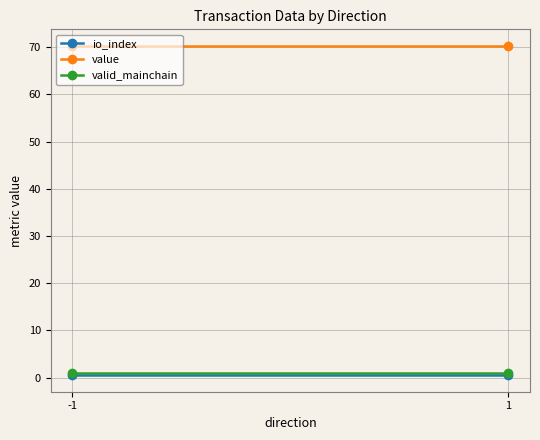

Which has a higher value, 1 or -1?

1